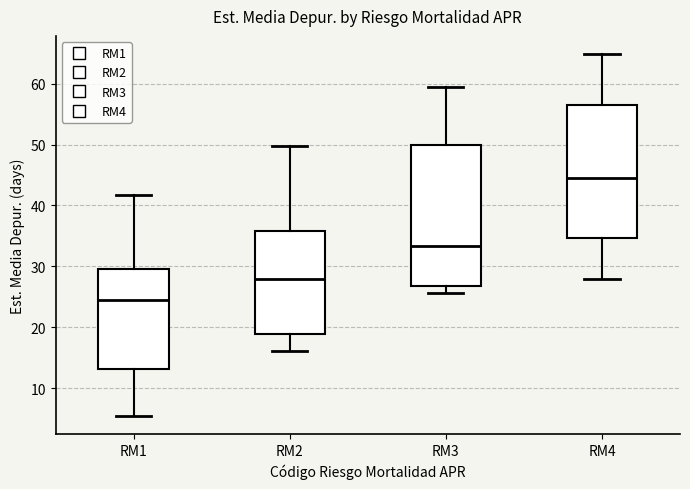

Reading left to right, read every box against the y-axis: the position of its median line, the range the box covers, and the ends of its whiskers. The values are not printed on the chart, so give them approximately, as read against the axis.

RM1: median 24, box 13 to 30, whiskers 5 to 42
RM2: median 28, box 19 to 36, whiskers 16 to 50
RM3: median 33, box 27 to 50, whiskers 26 to 60
RM4: median 45, box 35 to 57, whiskers 28 to 65